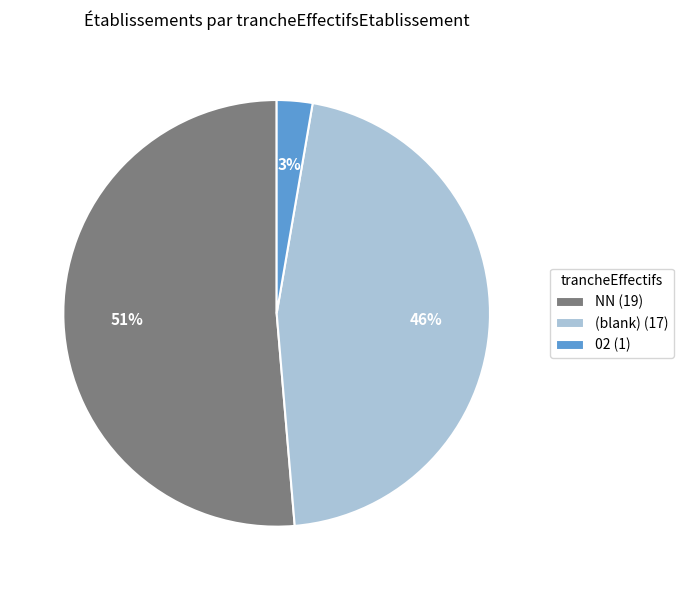

True or false: (blank) (17) accounts for 58% of the total.

False